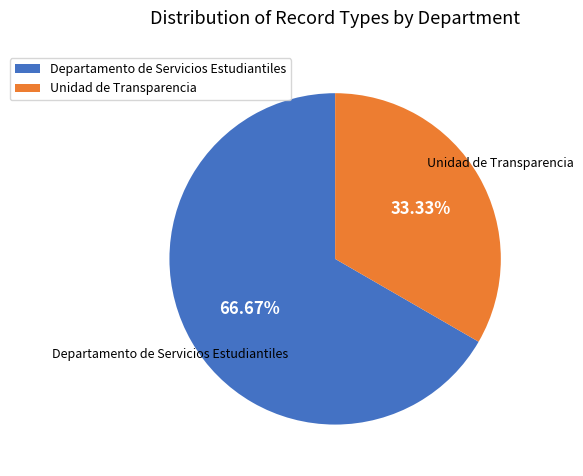

What percentage is the Departamento de Servicios Estudiantiles slice, to the nearest percent?

67%